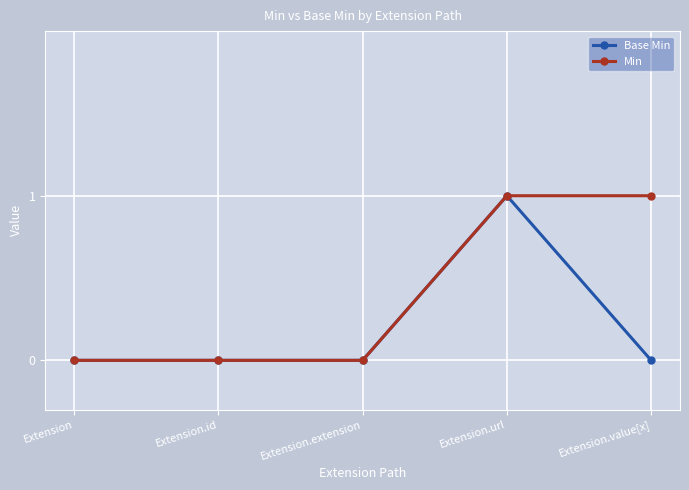

Reading right to left, extract all data points from this chart.

Base Min: 0	1	0	0	0
Min: 1	1	0	0	0